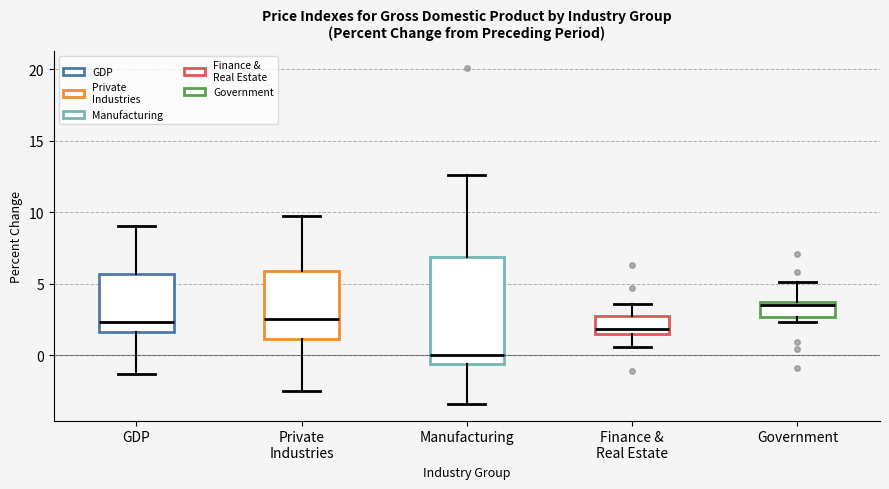

Where does the lower whisker of the box for Private Industries end on the y-axis? The values are not printed on the chart, so give them approximately, as read against the axis.

-2.5